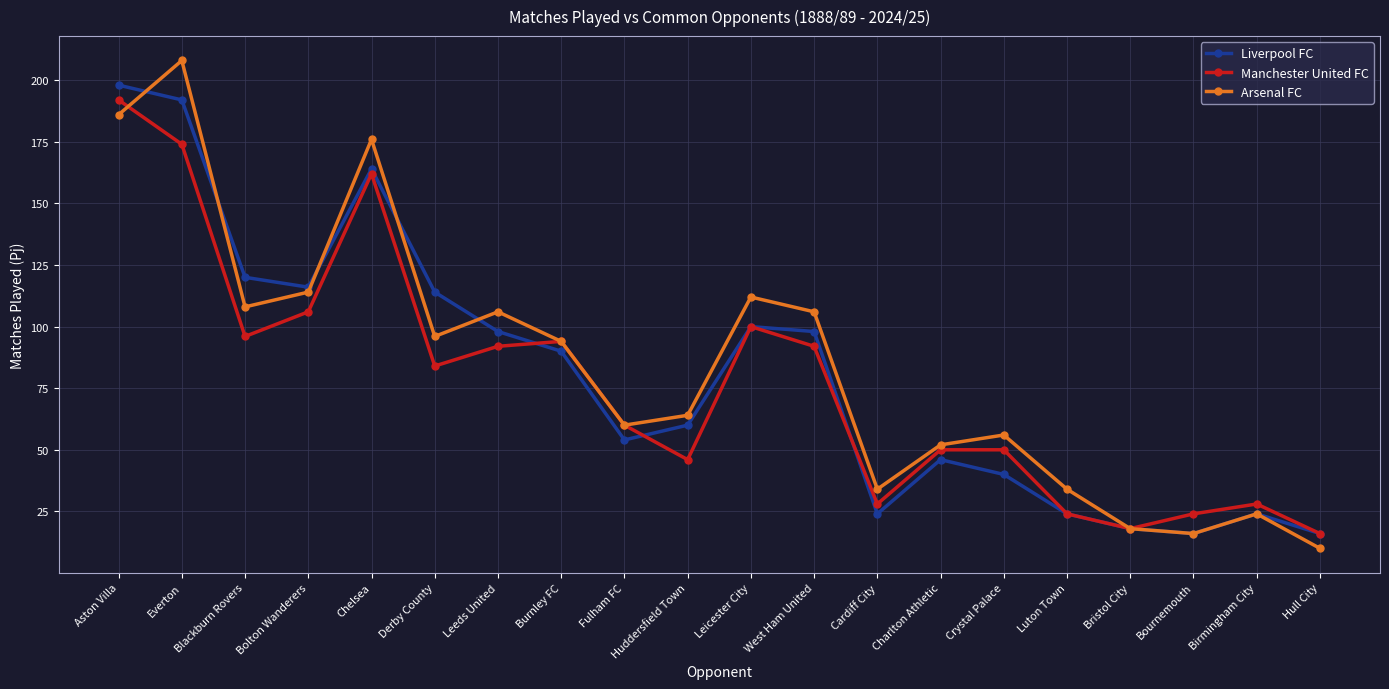

Between Chelsea and Hull City, which series saw the biggest shift?

Arsenal FC